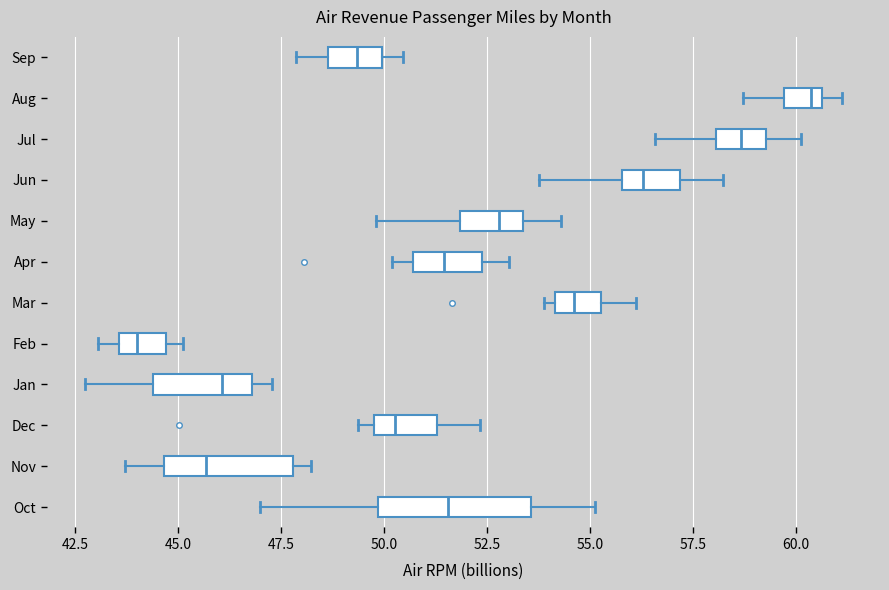

Where does the right whisker of the box for Sep end on the x-axis? The values are not printed on the chart, so give them approximately, as read against the axis.

50.5